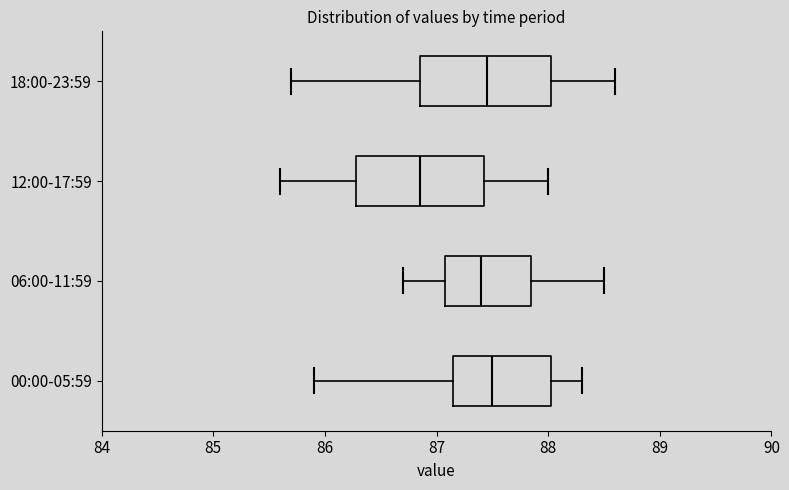

Reading bottom to top, transcribe this box plot: for each box, give where its median line is, the range the box spans, and where its two whiskers end, as read against the x-axis. The values are not printed on the chart, so give them approximately, as read against the axis.

00:00-05:59: median 87.5, box 87.2 to 88.0, whiskers 85.9 to 88.3
06:00-11:59: median 87.4, box 87.1 to 87.9, whiskers 86.7 to 88.5
12:00-17:59: median 86.9, box 86.3 to 87.4, whiskers 85.6 to 88.0
18:00-23:59: median 87.5, box 86.9 to 88.0, whiskers 85.7 to 88.6